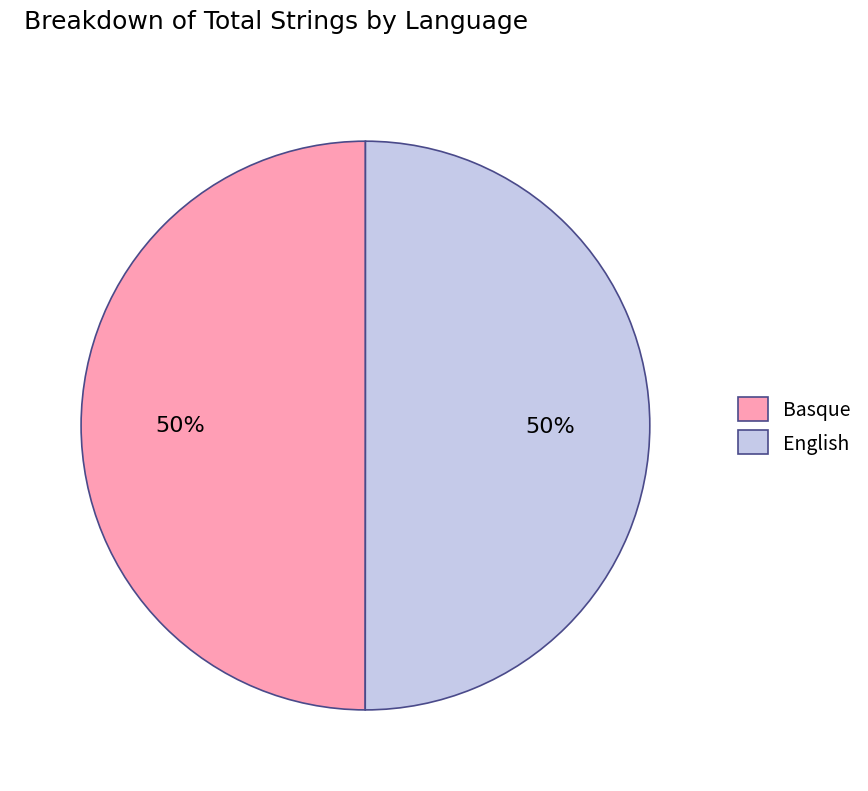

What is the ratio of the value at English to the value at Basque?

1.0